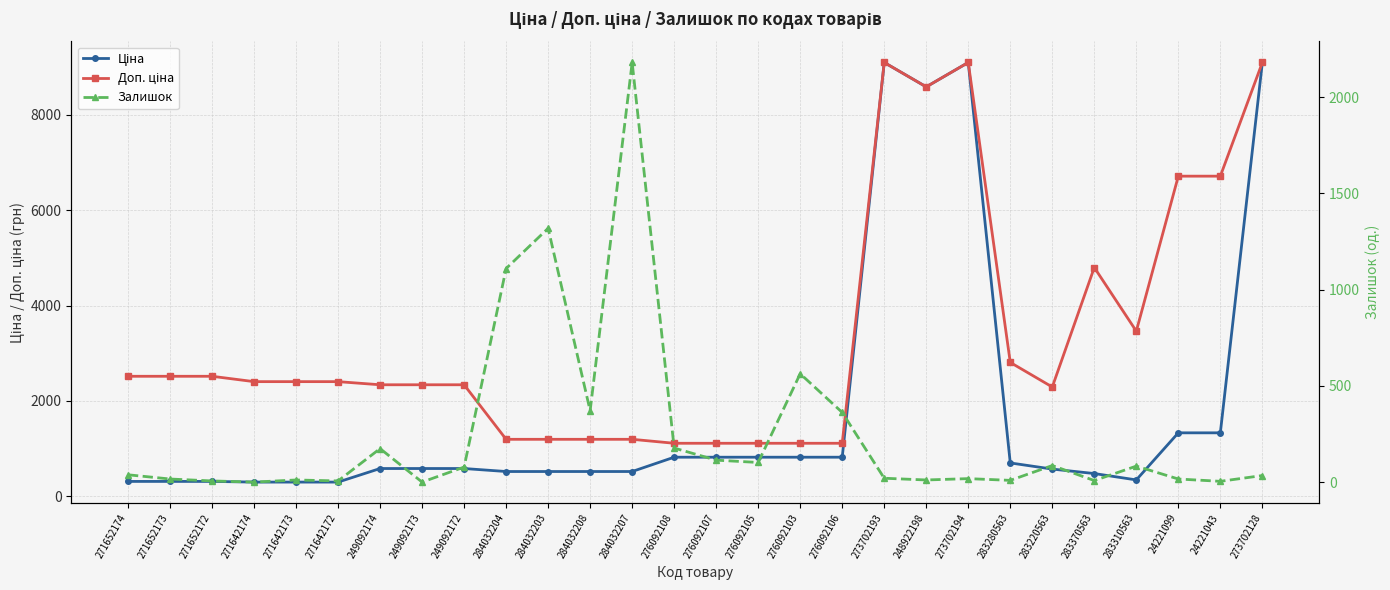

List the series in order of their overall mean, highest first.

Доп. ціна, Ціна, Залишок